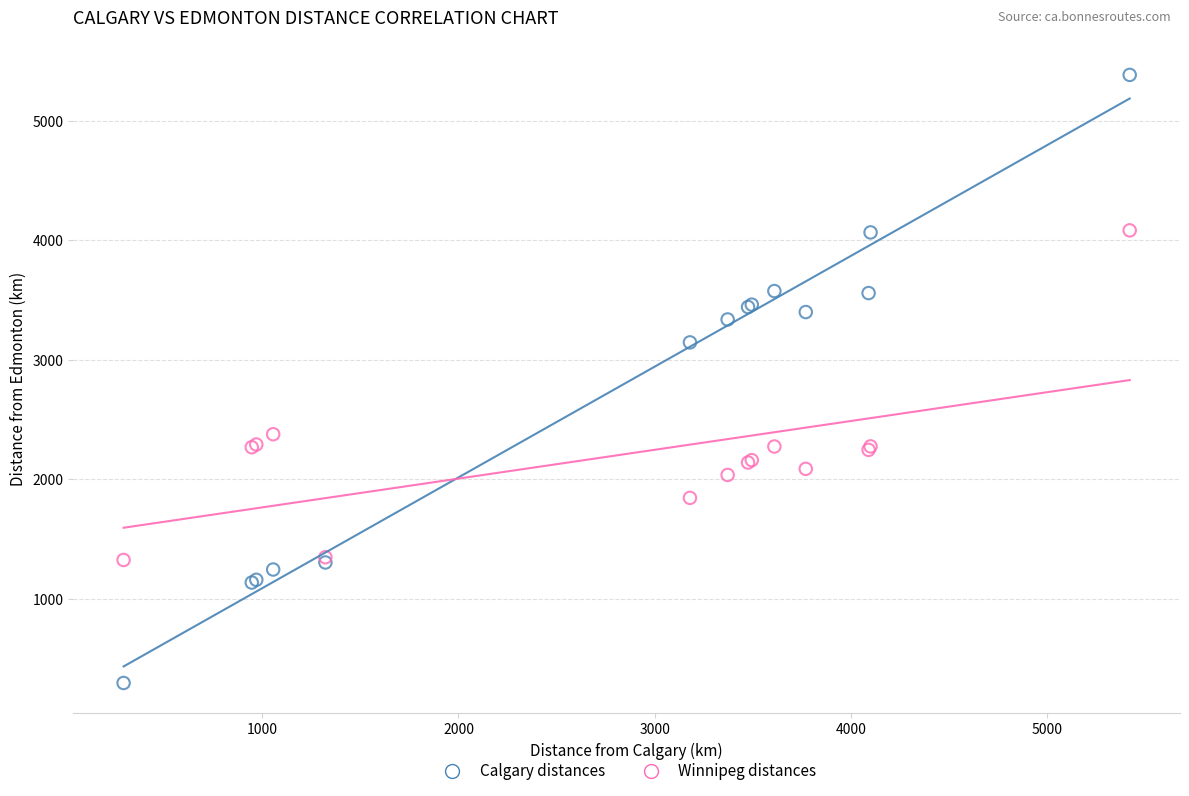

In the Calgary distances series, what Y value is closest to 2840?

3146